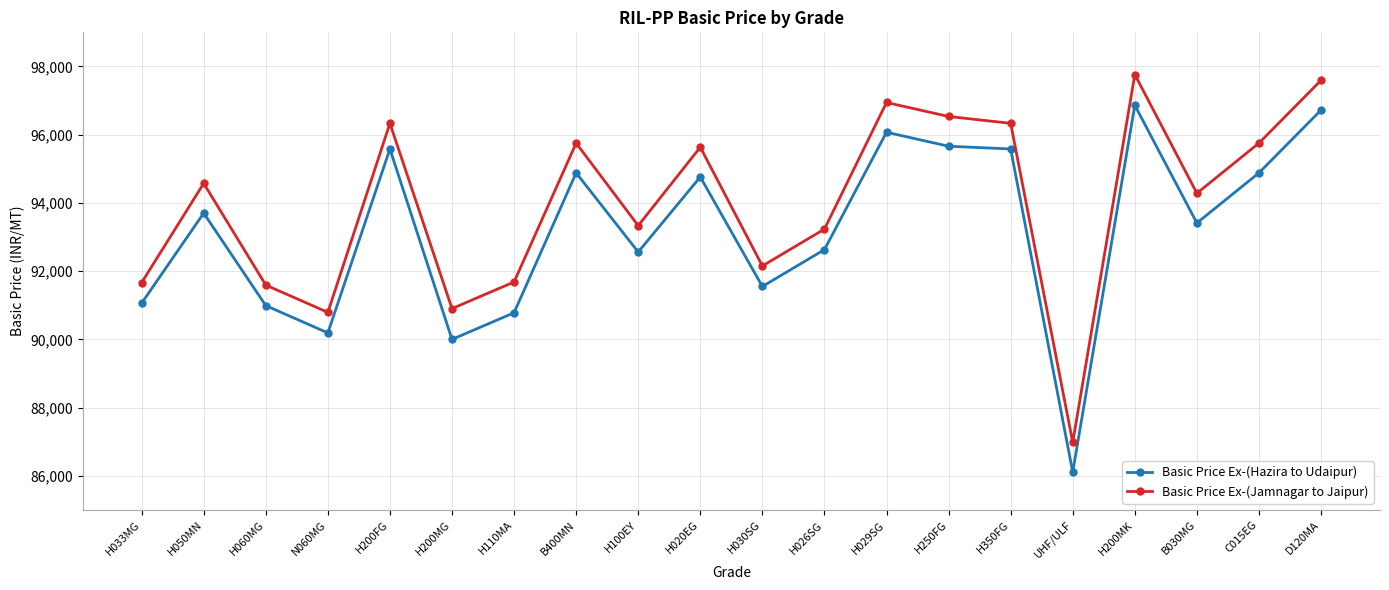

Which series has the largest range (max minus min)?

Basic Price Ex-(Jamnagar to Jaipur)